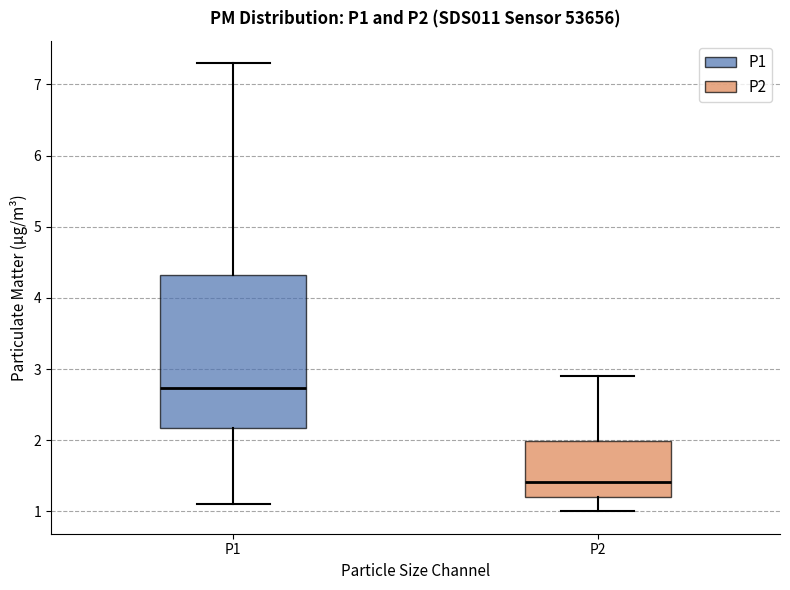

Which box has the lowest median line?

P2